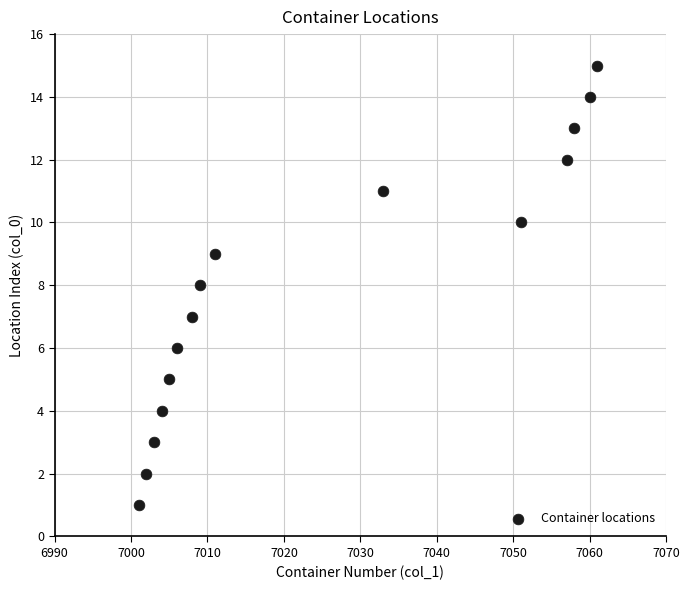

What is the range of Y values (max minus min)?

14